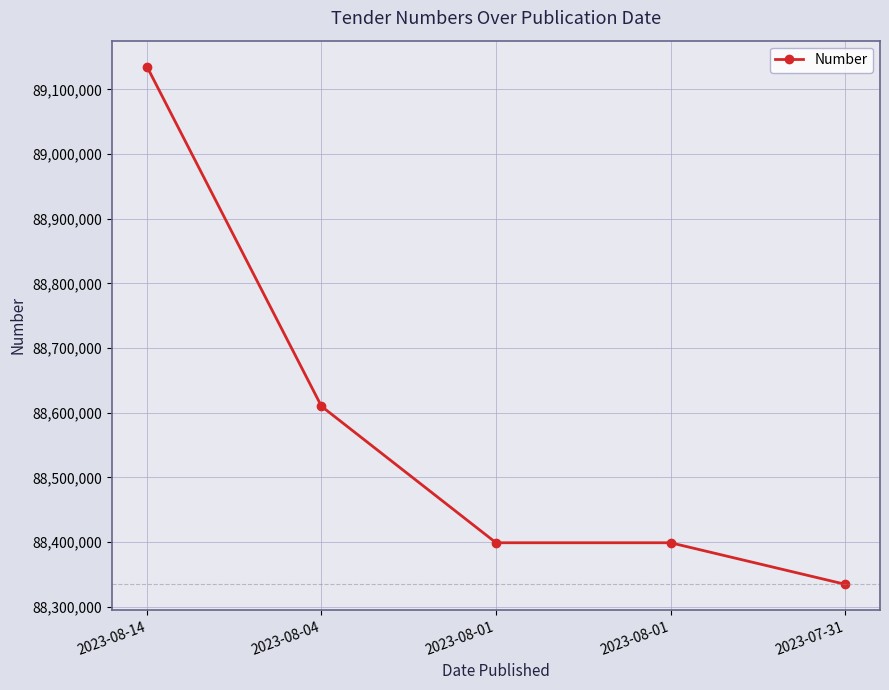

How many data points are less than 88398972?

2